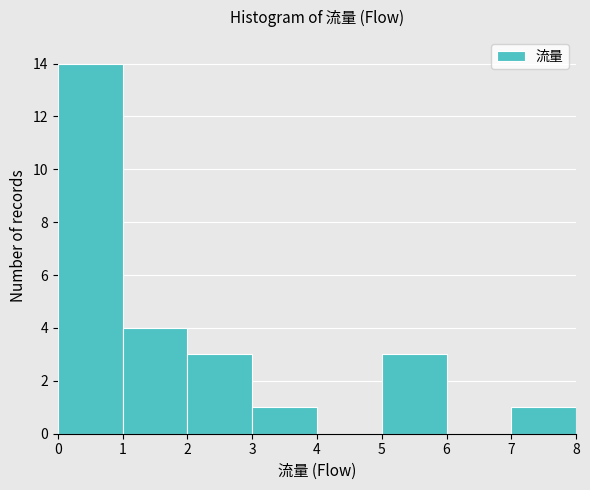

Reading left to right, transcribe this chart: for each bar, give the range it covers on the x-axis and its height. The values are not printed on the chart, so give them approximately, as read against the axis.

0 to 1: 14
1 to 2: 4
2 to 3: 3
3 to 4: 1
4 to 5: 0
5 to 6: 3
6 to 7: 0
7 to 8: 1